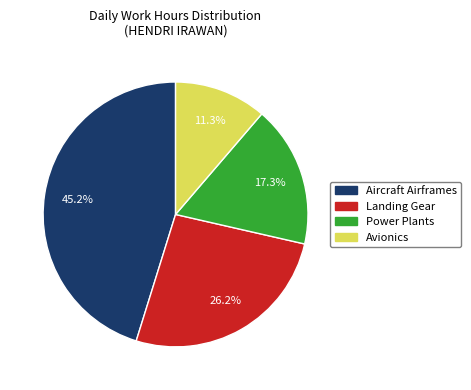

Is there a majority slice in this chart?

No